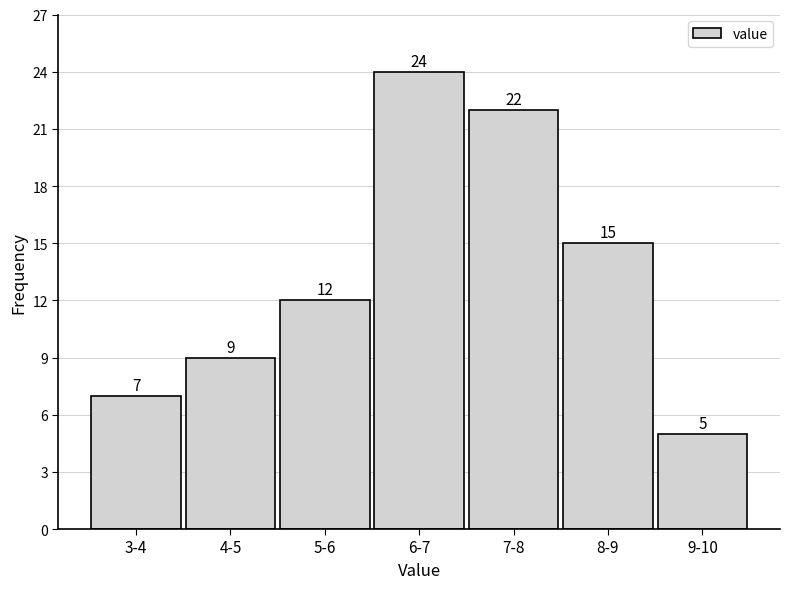

Reading left to right, extract all data points from this chart.

7	9	12	24	22	15	5